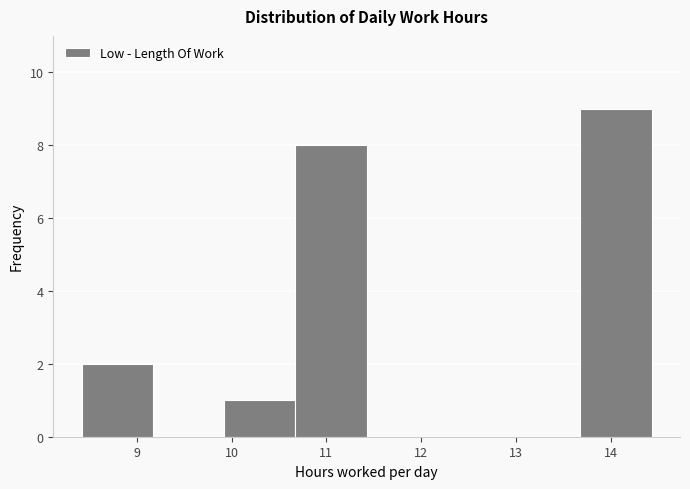

Which range on the x-axis has the tallest bar?

13.7 to 14.4